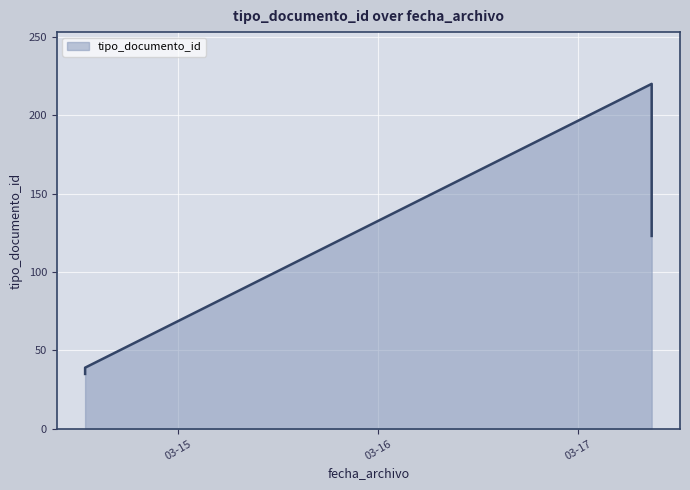

Does the chart display data point markers on the line(s)?

No